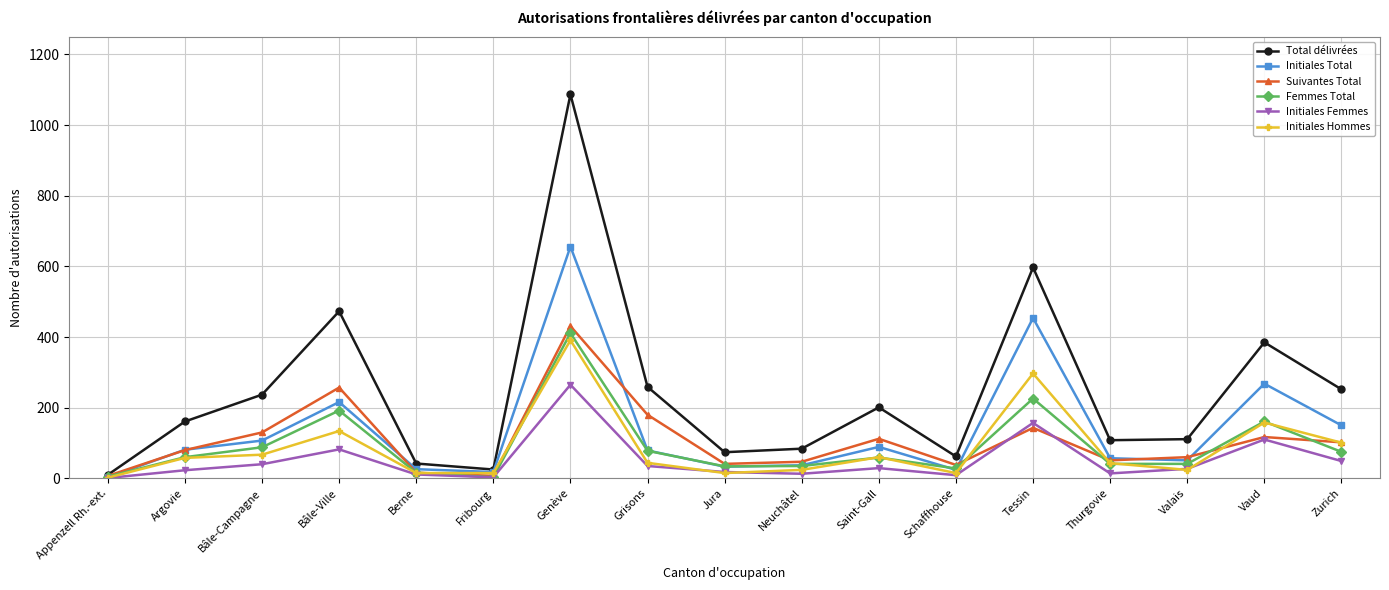

Is it true that Total délivrées equals 84 at Neuchâtel?

True